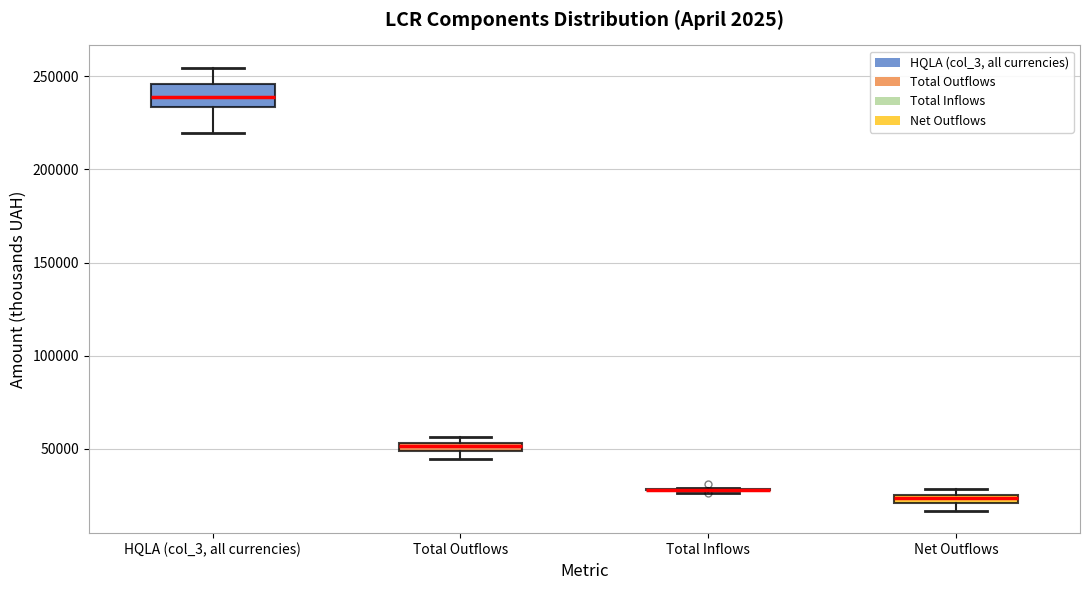

Where does the lower whisker of the box for HQLA (col_3, all currencies) end on the y-axis? The values are not printed on the chart, so give them approximately, as read against the axis.

220000